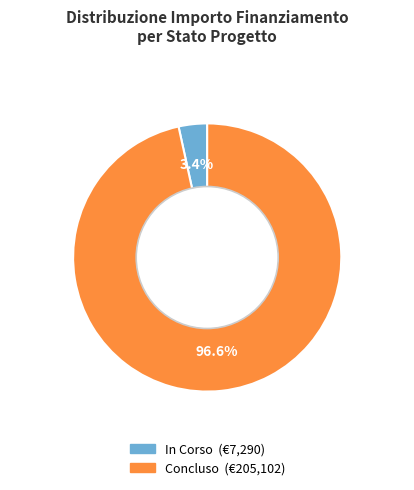

Rank the categories by value from highest to lowest.

Concluso, In Corso